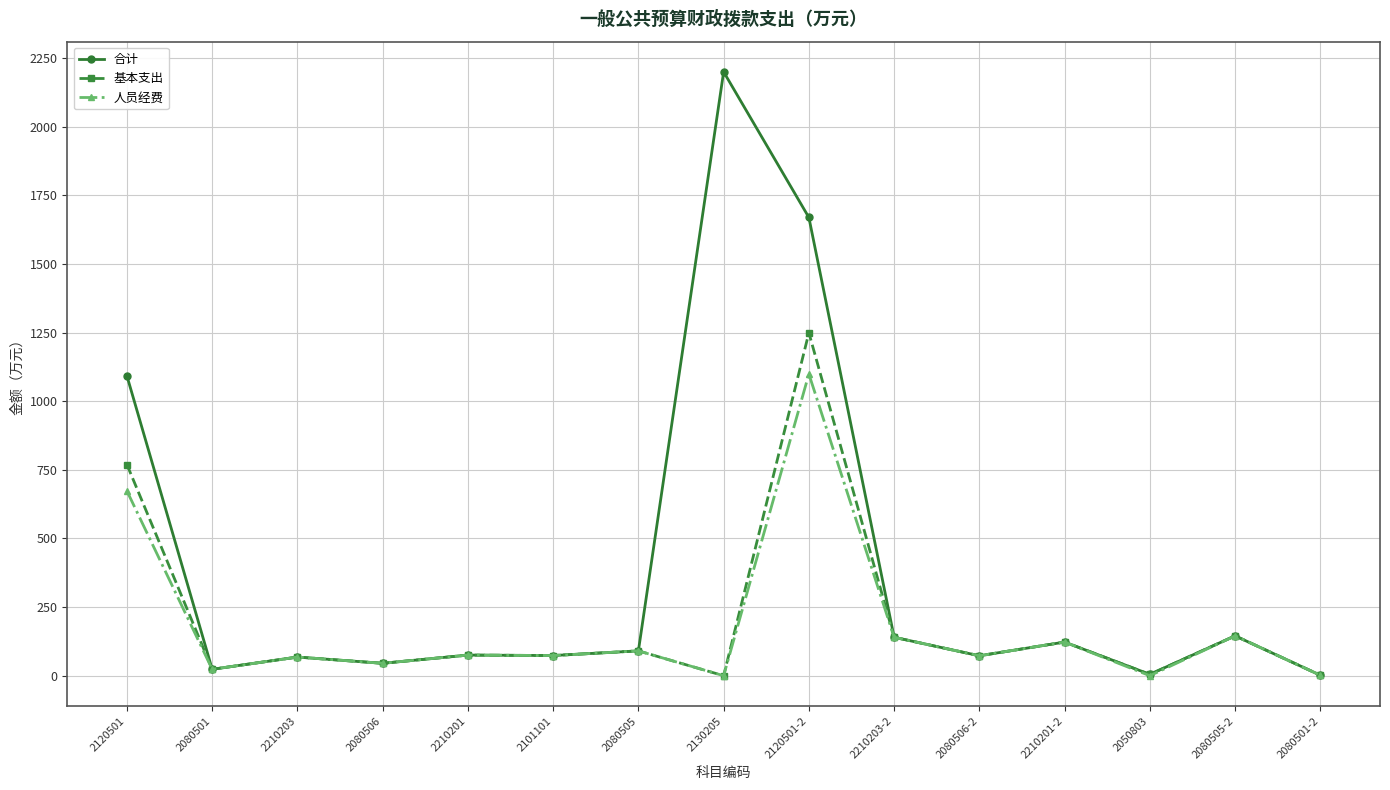

In 合计, how many points are lower than both neighbors (excluding endpoints)?

5